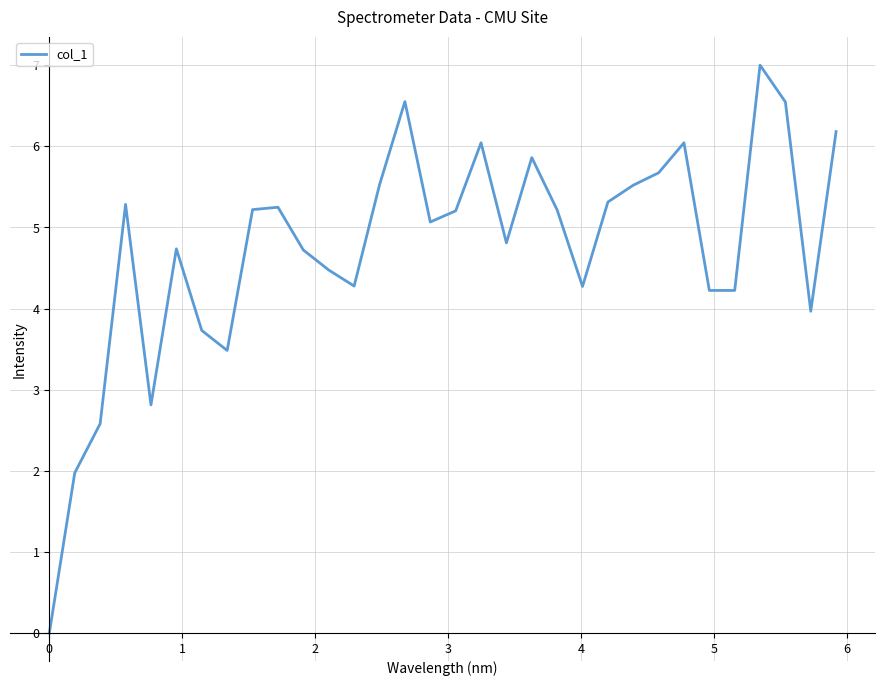

What is the difference between the maximum and minimum values?

7.0